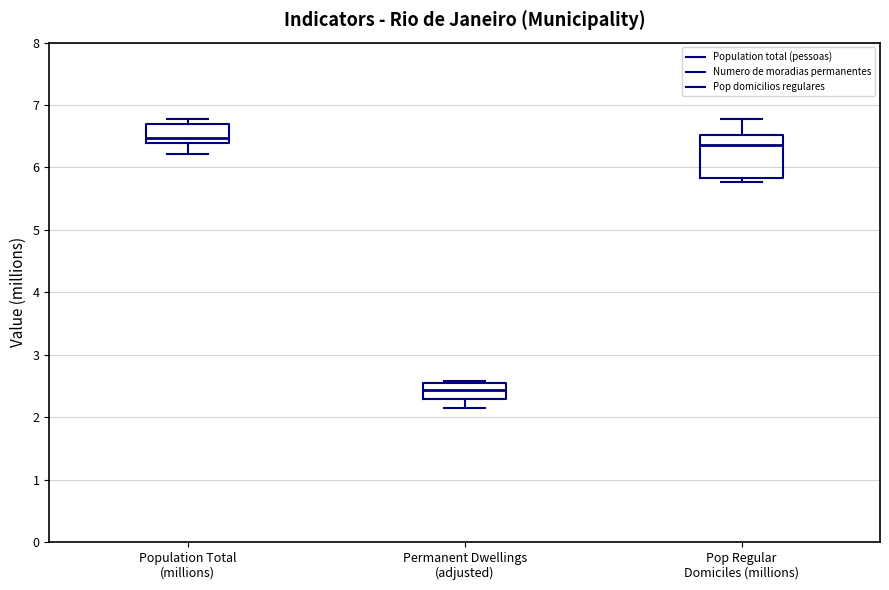

Which box is the tallest, from its lower edge to its upper edge?

Pop Regular Domiciles (millions)